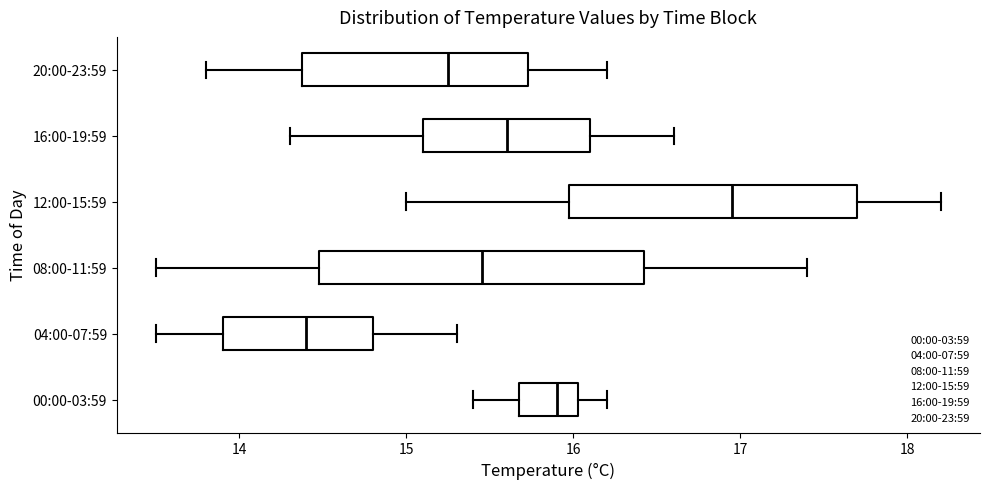

Which box is the widest, from its left edge to its right edge?

08:00-11:59